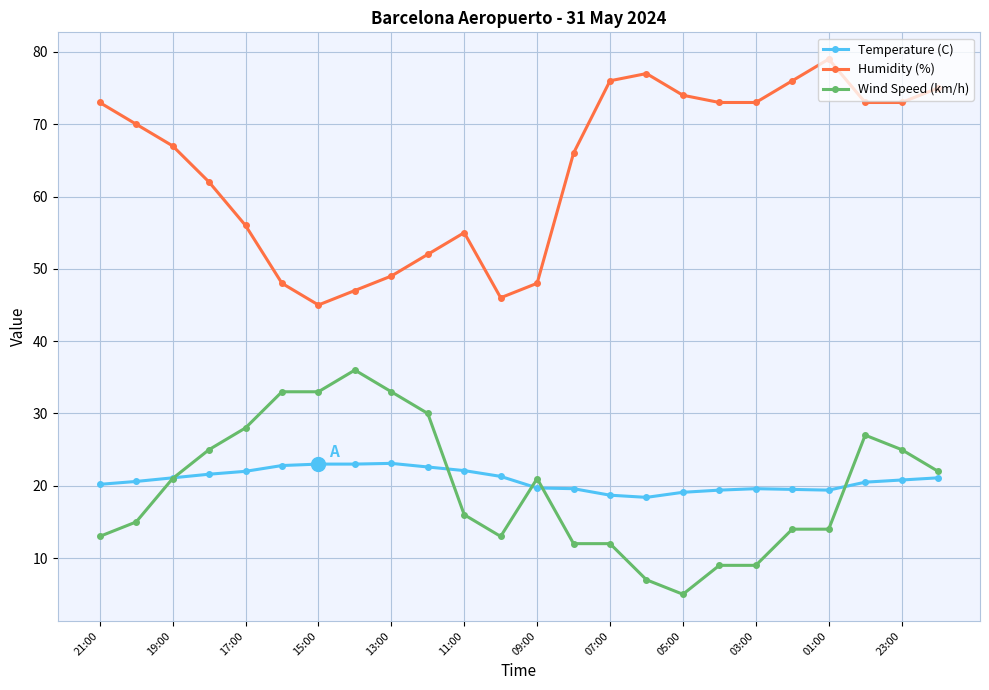

List the series in order of their peak value, lowest first.

Temperature (C), Wind Speed (km/h), Humidity (%)